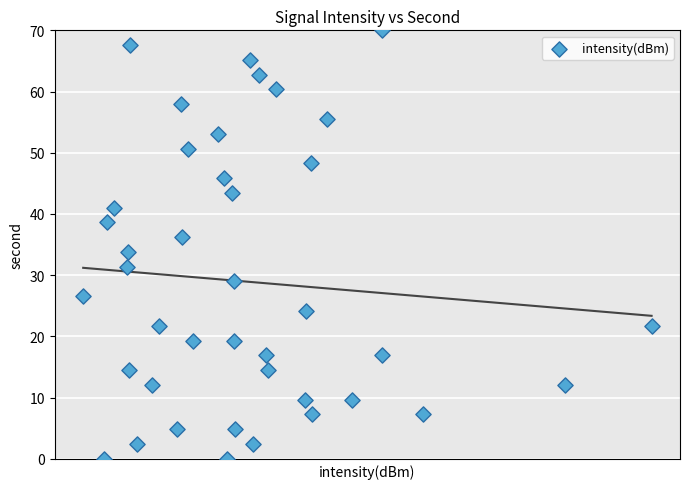

What is the range of Y values (max minus min)?

70.0